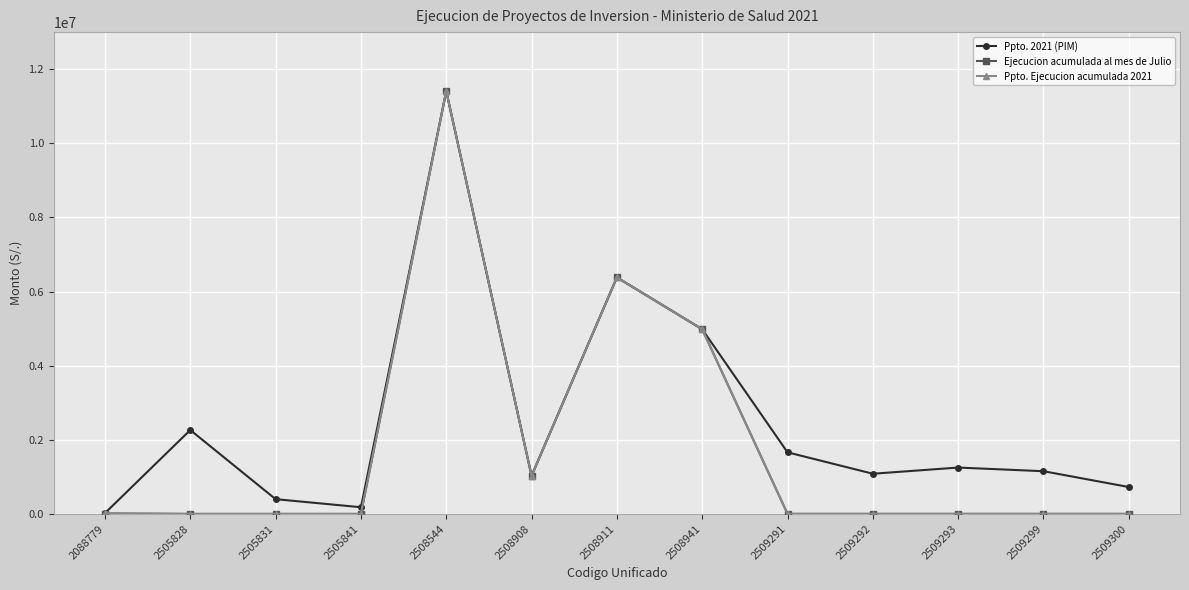

The Ppto. Ejecucion acumulada 2021 series shows 3039405 at 2508941. True or false?

False